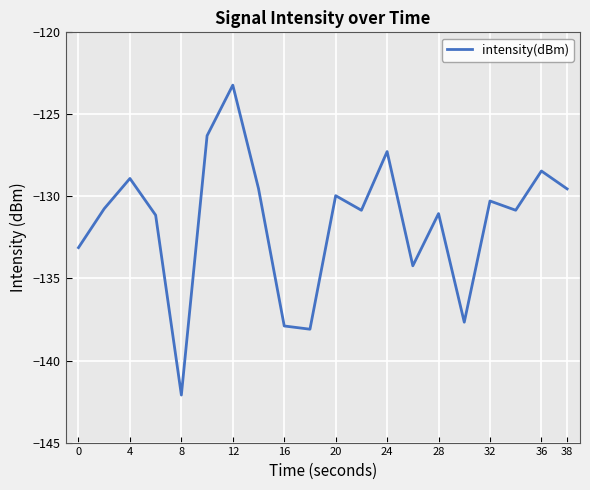

What is the smallest value displayed?

-142.1